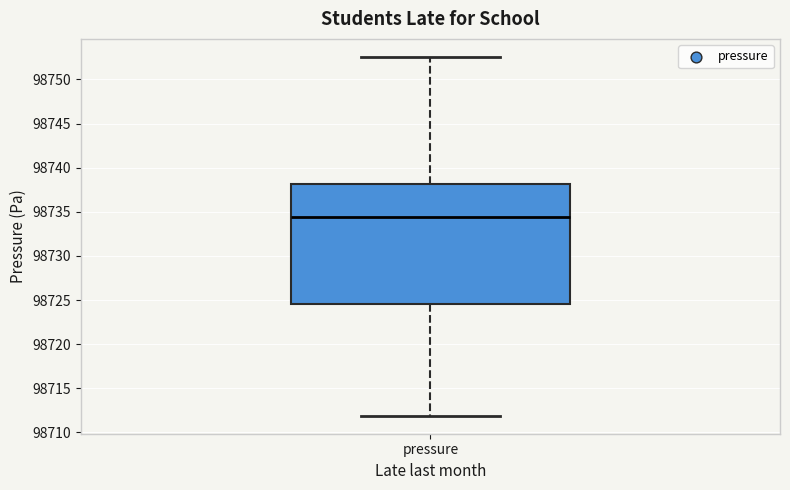

Read this box plot against the y-axis: the position of the median line, the range covered by the box, and the ends of both whiskers. The values are not printed on the chart, so give them approximately, as read against the axis.

median 98734.5, box 98724.5 to 98738.0, whiskers 98712.0 to 98752.5